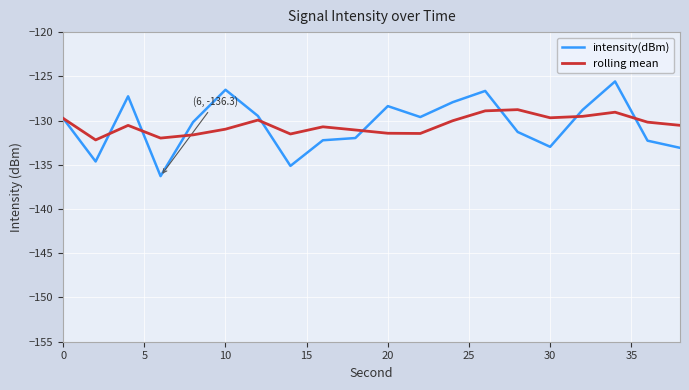

Rank the series by their maximum value, from highest to lowest.

intensity(dBm), rolling mean